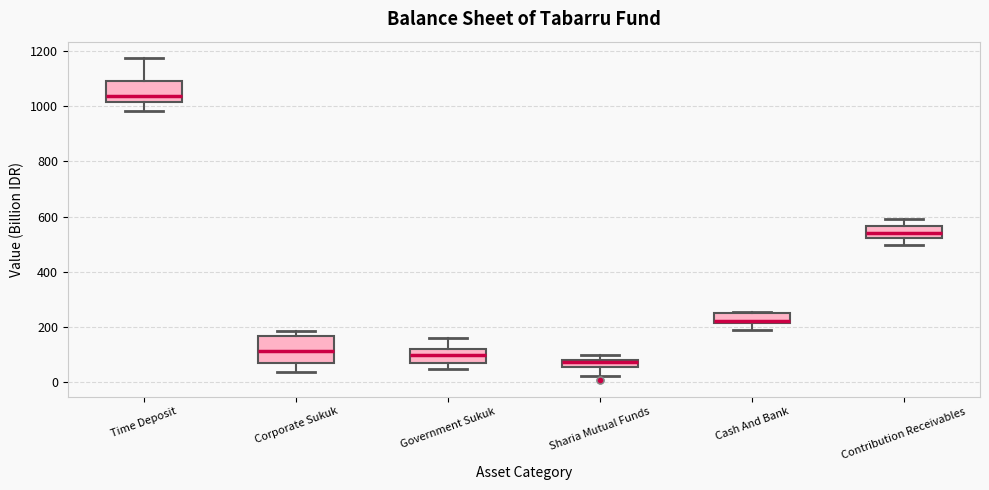

Where does the lower whisker of the box for Cash And Bank end on the y-axis? The values are not printed on the chart, so give them approximately, as read against the axis.

180